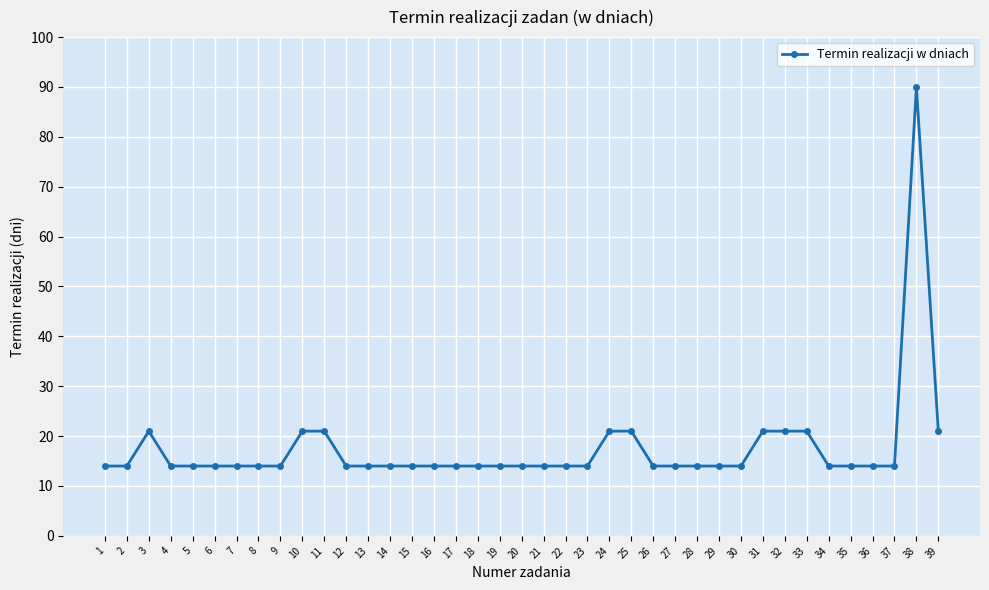

What is the difference between the maximum and minimum values?

76